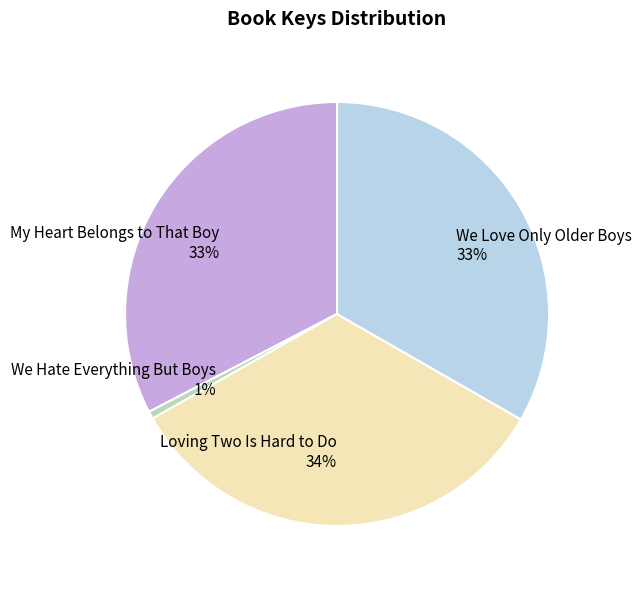

To the nearest percent, what portion does We Love Only Older Boys represent?

33%